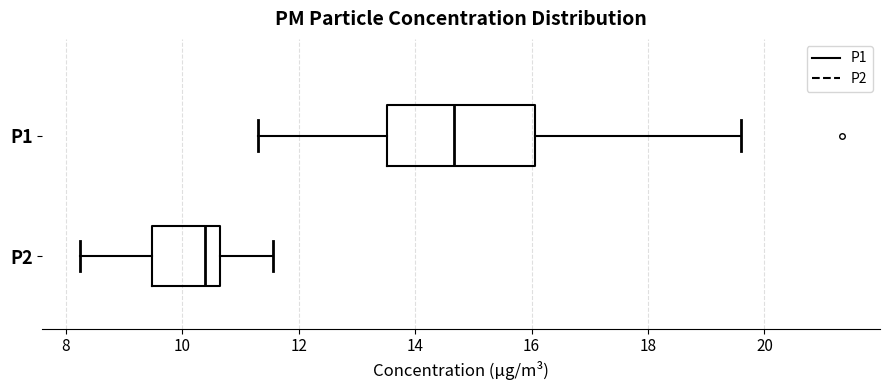

Reading bottom to top, read every box against the x-axis: the position of its median line, the range the box covers, and the ends of its whiskers. The values are not printed on the chart, so give them approximately, as read against the axis.

P2: median 10.4, box 9.4 to 10.6, whiskers 8.2 to 11.6
P1: median 14.6, box 13.6 to 16.0, whiskers 11.4 to 19.6